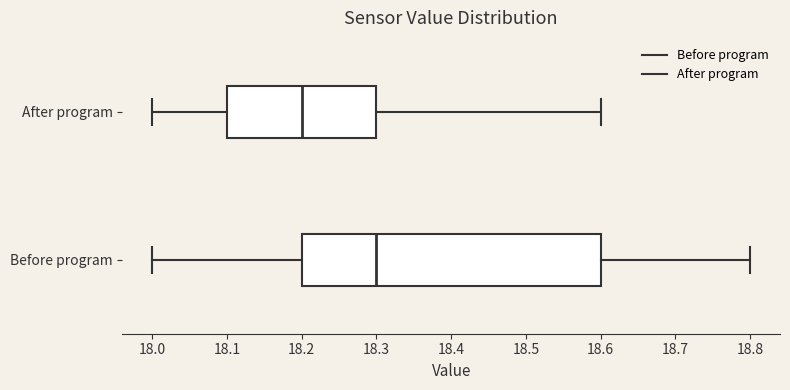

Reading bottom to top, read every box against the x-axis: the position of its median line, the range the box covers, and the ends of its whiskers. The values are not printed on the chart, so give them approximately, as read against the axis.

Before program: median 18.3, box 18.2 to 18.6, whiskers 18.0 to 18.8
After program: median 18.2, box 18.1 to 18.3, whiskers 18.0 to 18.6